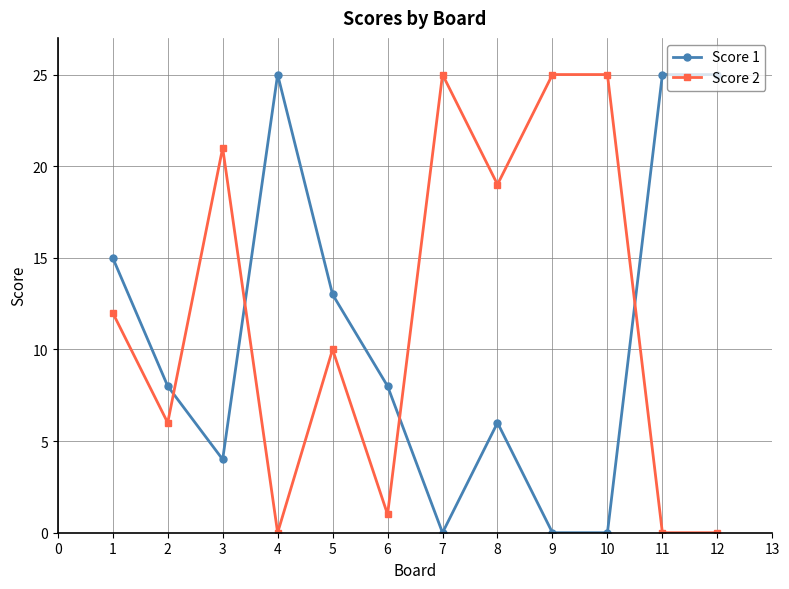

What is the difference between the highest and lowest values at 2?

2